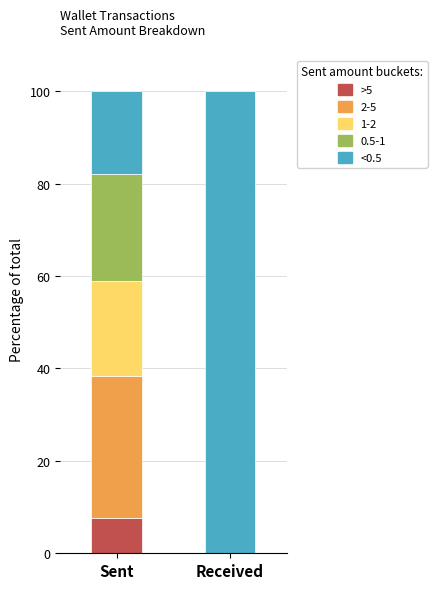

The value of >5 at Sent is 7.7. True or false?

True